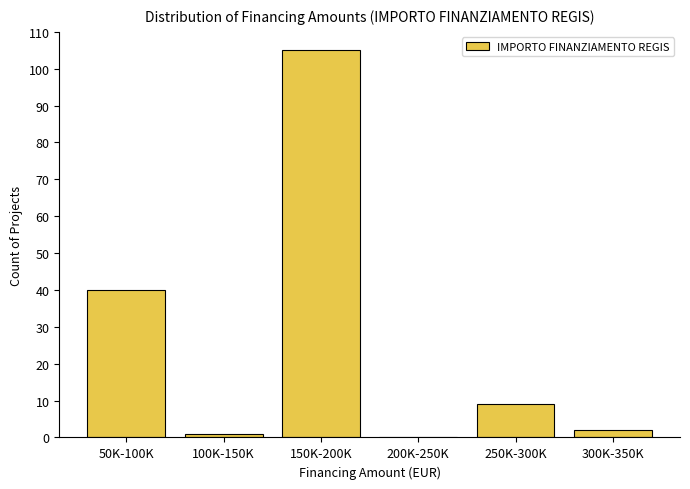

Reading left to right, list all the values displayed in this chart.

50K-100K=40	100K-150K=1	150K-200K=105	200K-250K=0	250K-300K=9	300K-350K=2